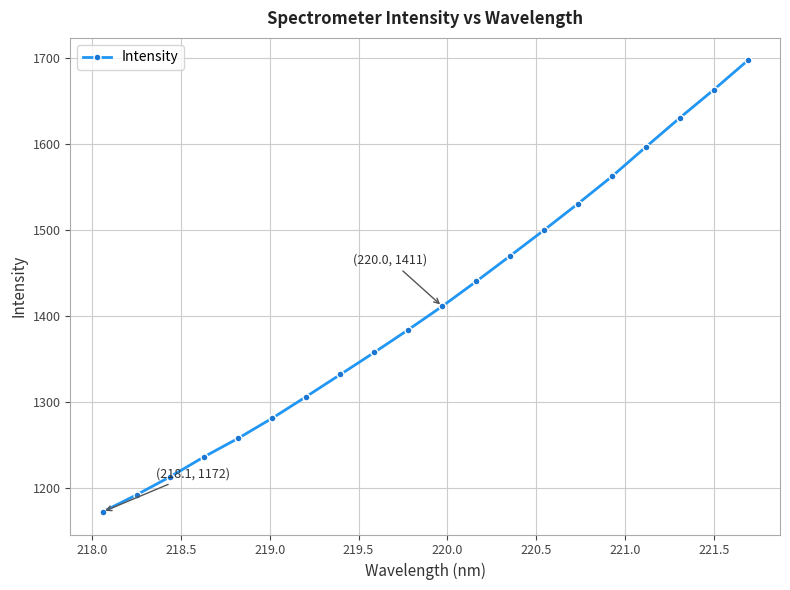

What is the value of the 12th point from the left?

1440.1